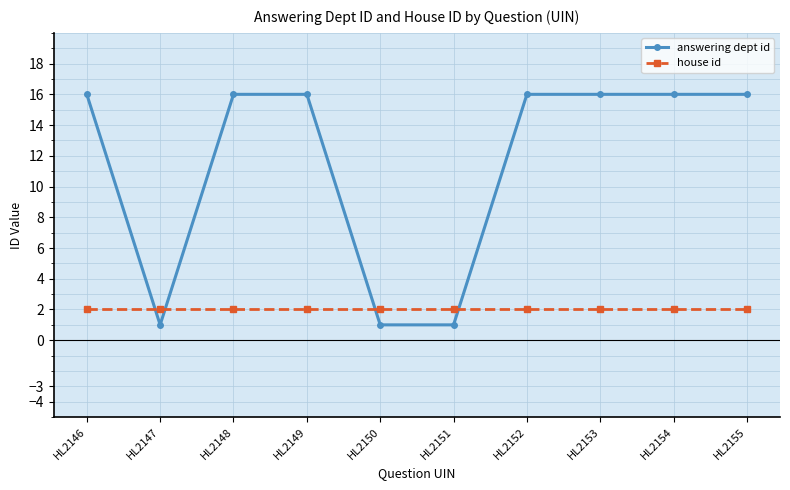

Rank the series by their average value, from lowest to highest.

house id, answering dept id